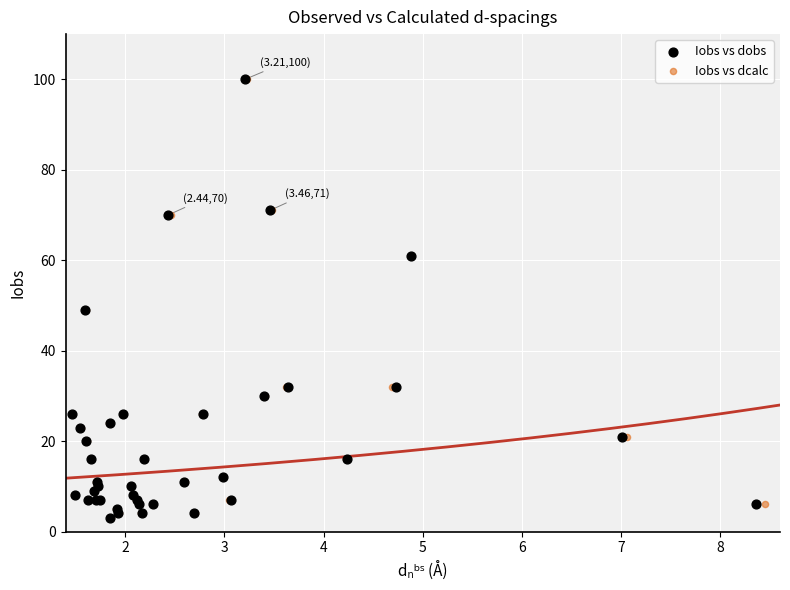

What are all the series names shown in the legend?

Iobs vs dobs, Iobs vs dcalc